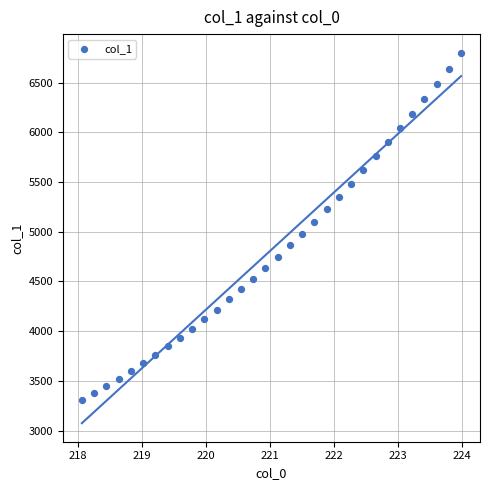

What is the range of X values (max minus min)?

5.9